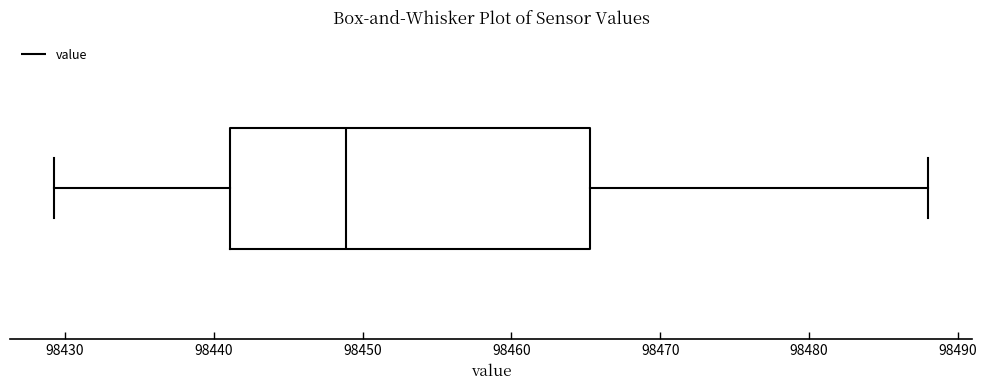

Where does the right whisker of the box end on the x-axis? The values are not printed on the chart, so give them approximately, as read against the axis.

98488